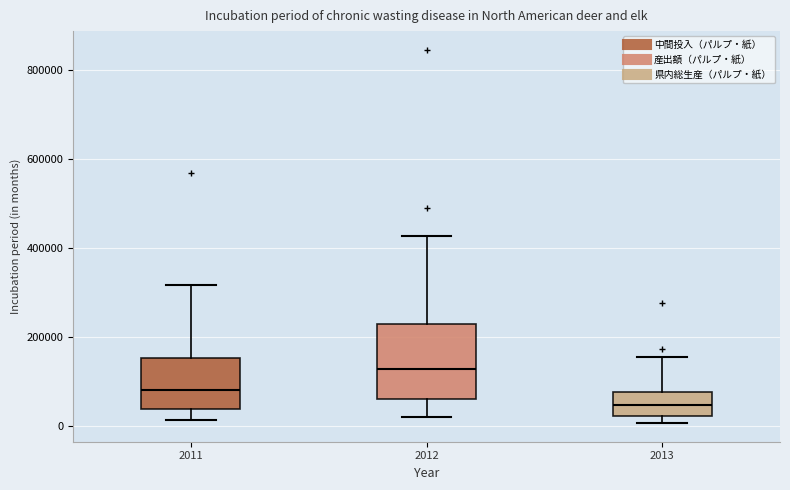

Which box is the tallest, from its lower edge to its upper edge?

2012